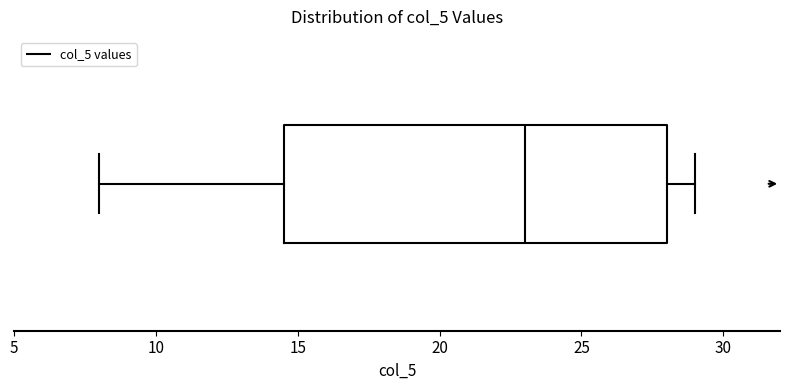

Transcribe this box plot: give where the median line is, the range the box spans, and where the two whiskers end, as read against the x-axis. The values are not printed on the chart, so give them approximately, as read against the axis.

median 23.0, box 14.5 to 28.0, whiskers 8.0 to 29.0